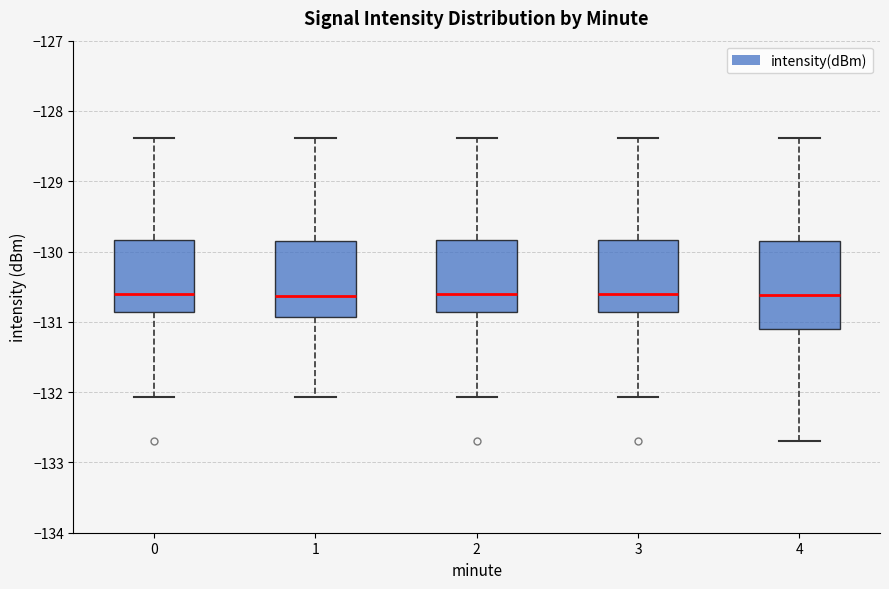

Comparing the boxes themselves (not the whiskers), which one is the tallest?

4